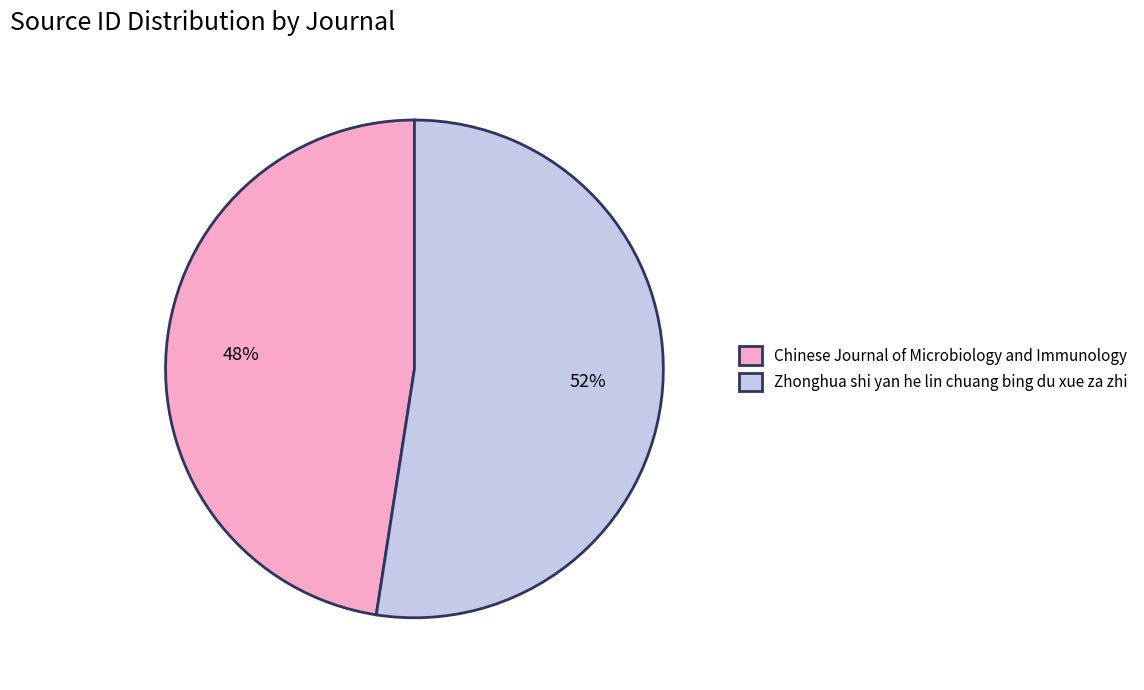

Is it true that Chinese Journal of Microbiology and Immunology is 48% of the pie?

True